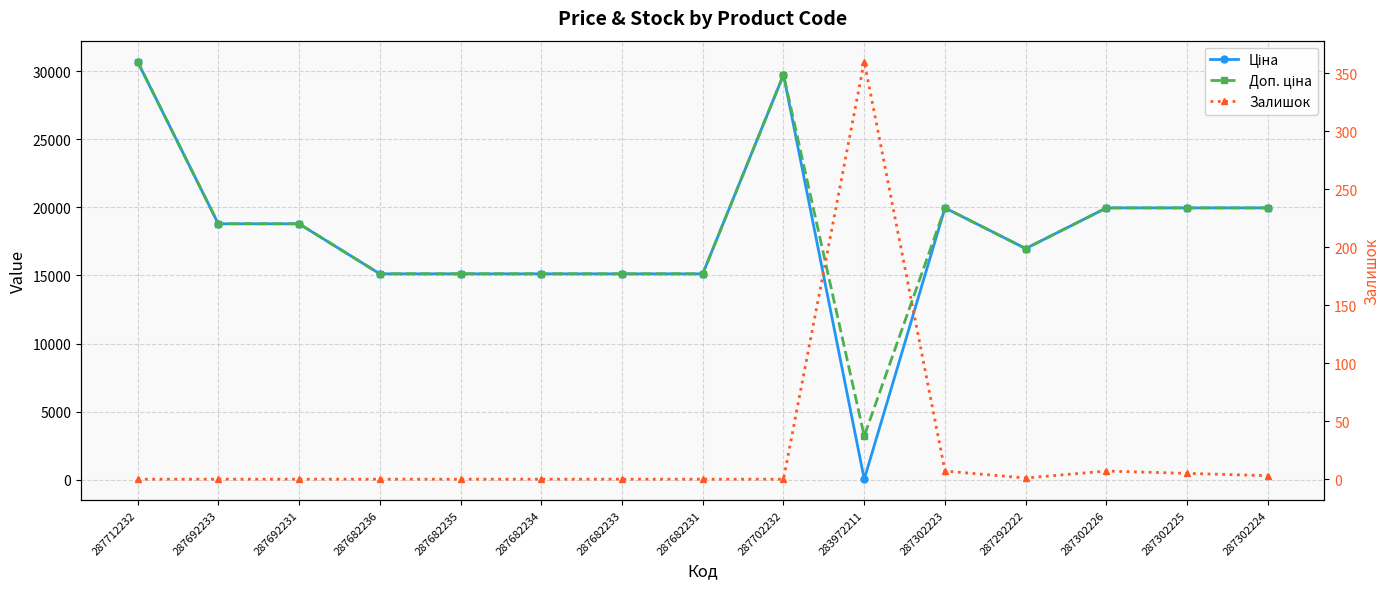

True or false: Доп. ціна and Залишок cross at least once.

False